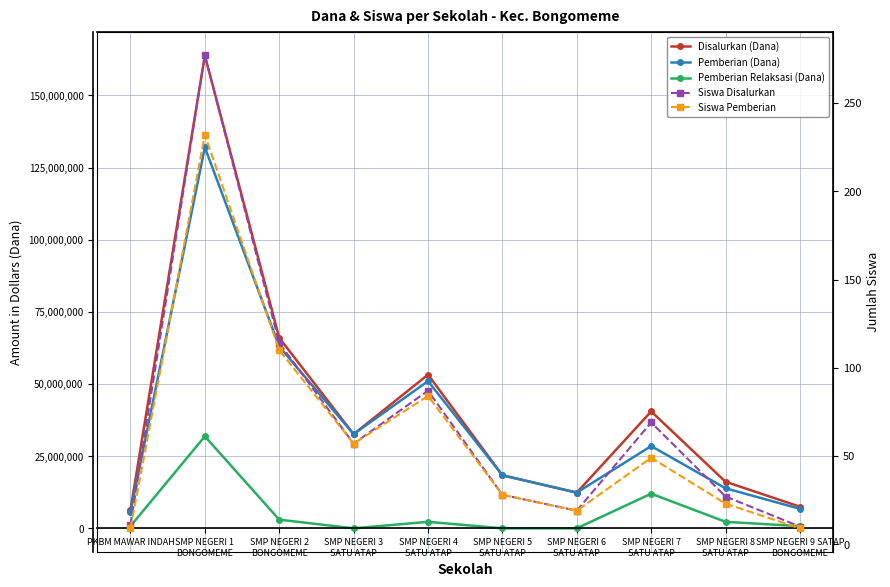

Is the value of Siswa Disalurkan at SMP NEGERI 4
SATU ATAP greater than the value of Pemberian (Dana) at SMP NEGERI 9 SATAP
BONGOMEME?

No